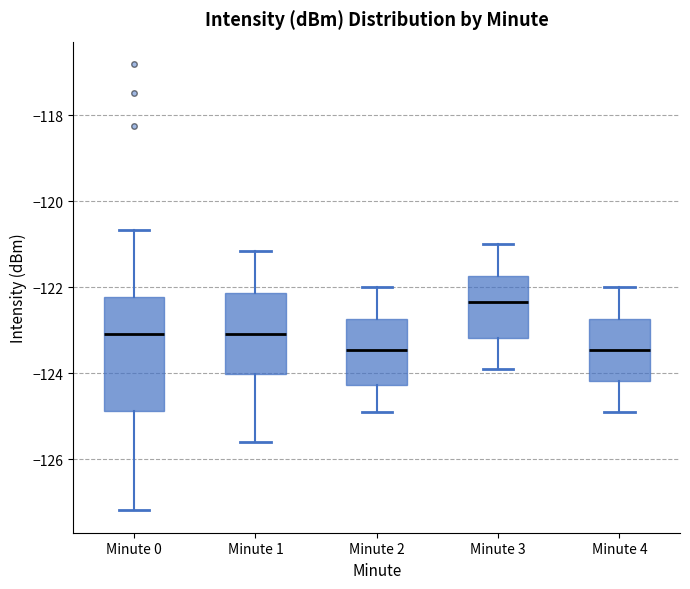

Which box's median line is the highest?

Minute 3